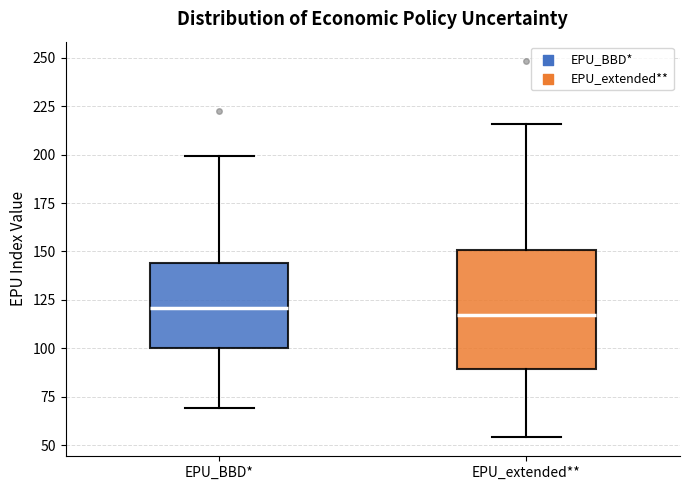

Which box is the tallest, from its lower edge to its upper edge?

EPU_extended**